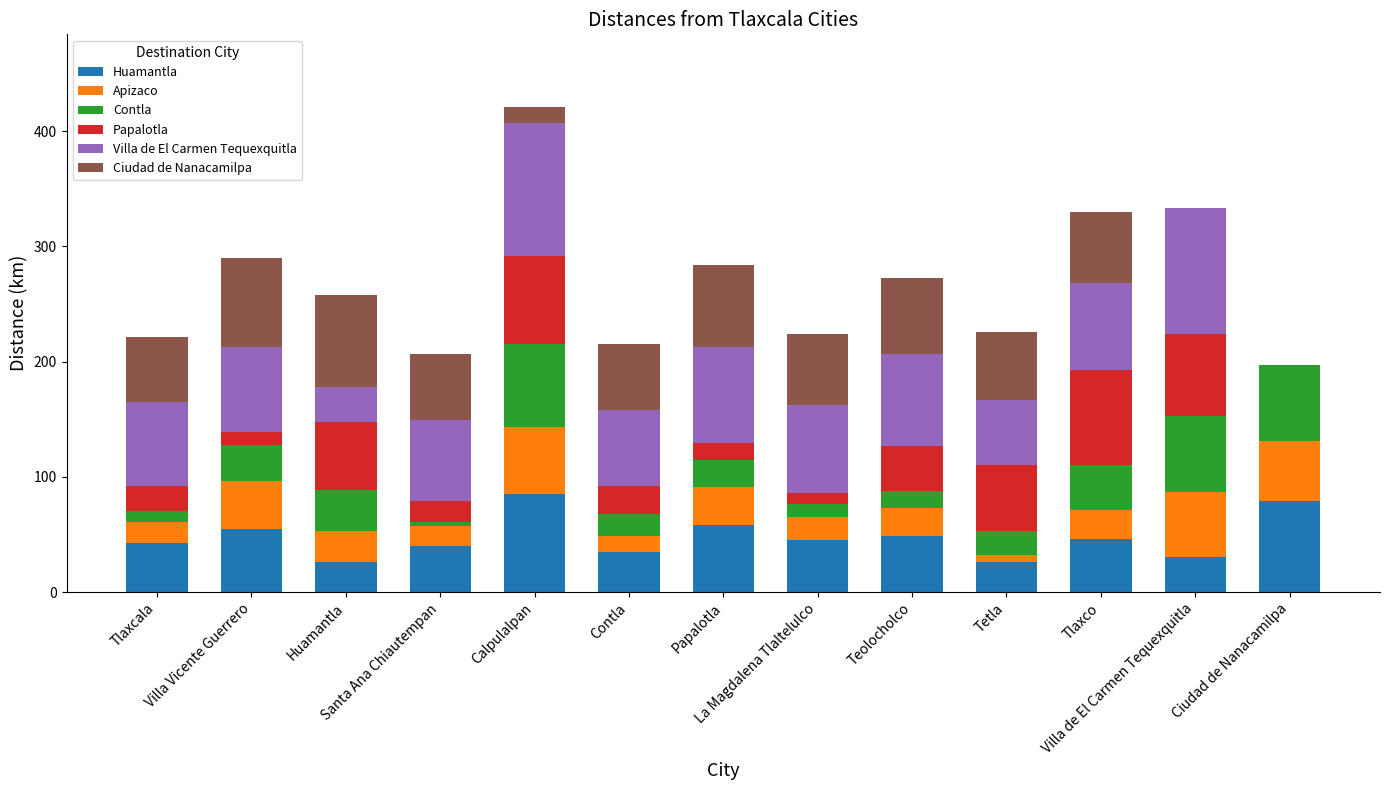

How many distinct data groups are displayed?

6